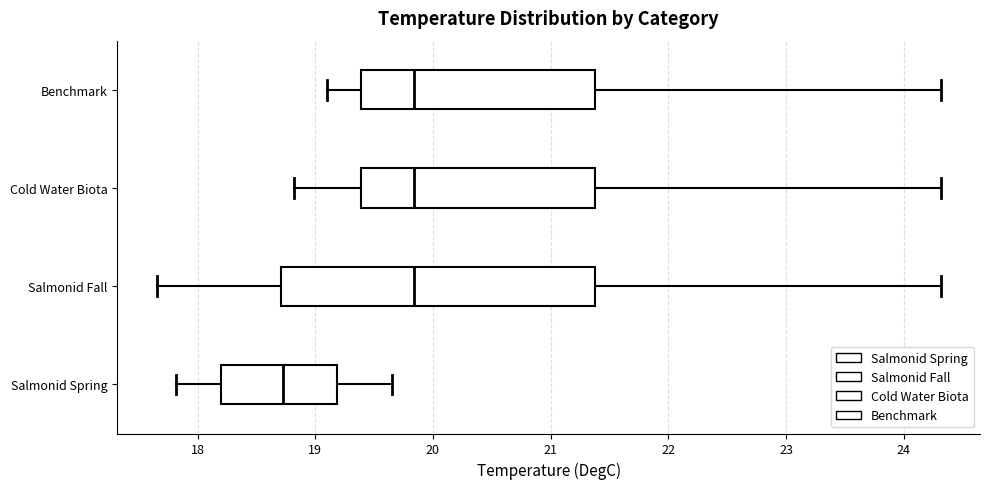

Reading bottom to top, read every box against the x-axis: the position of its median line, the range the box covers, and the ends of its whiskers. The values are not printed on the chart, so give them approximately, as read against the axis.

Salmonid Spring: median 18.7, box 18.2 to 19.2, whiskers 17.8 to 19.7
Salmonid Fall: median 19.8, box 18.7 to 21.4, whiskers 17.7 to 24.3
Cold Water Biota: median 19.8, box 19.4 to 21.4, whiskers 18.8 to 24.3
Benchmark: median 19.8, box 19.4 to 21.4, whiskers 19.1 to 24.3